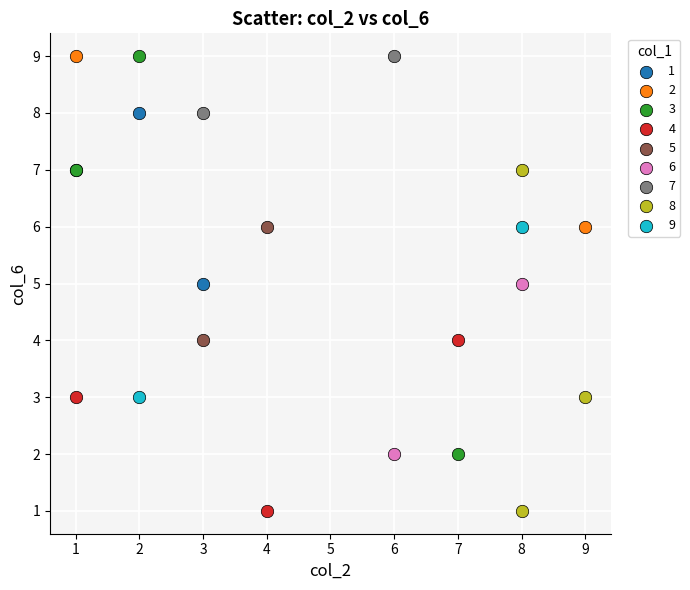

What are all the series names shown in the legend?

1, 2, 3, 4, 5, 6, 7, 8, 9